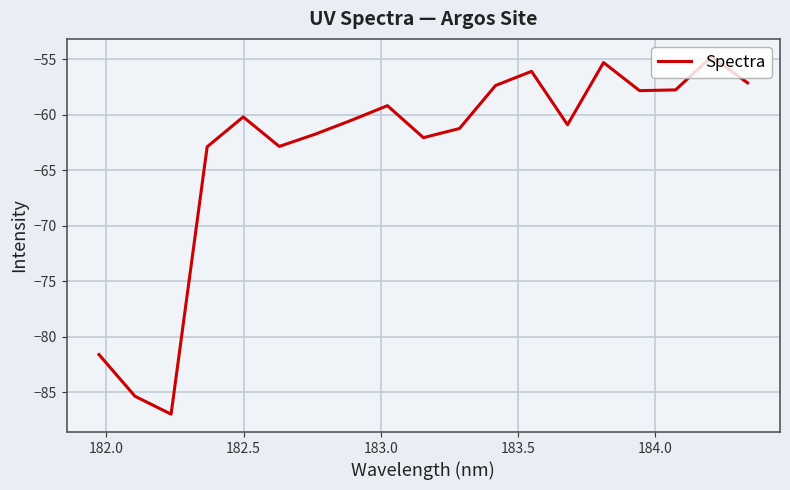

What is the maximum value shown in the chart?

-54.8